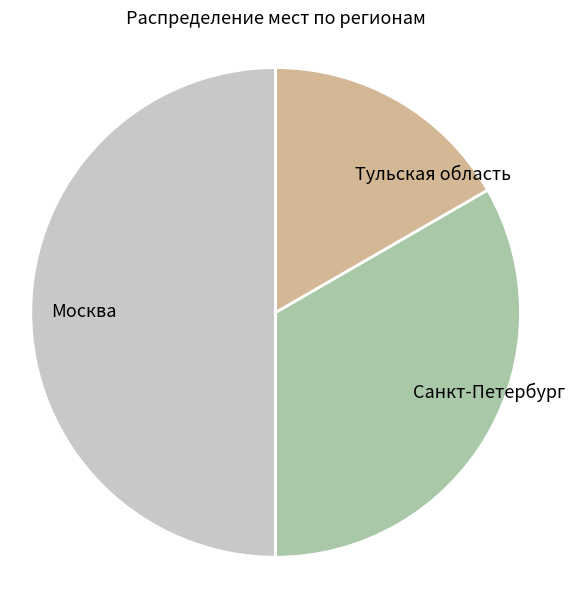

Do Москва and Санкт-Петербург together represent more than half of the pie?

Yes